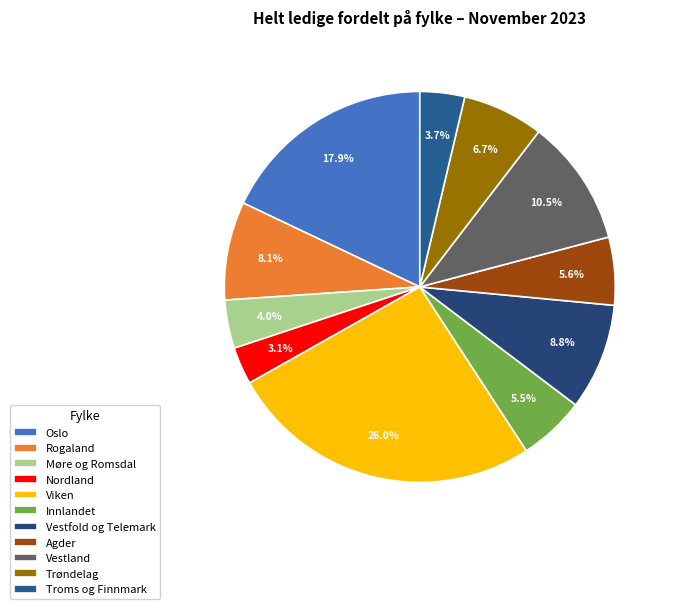

What portion of the pie excludes Rogaland?

91.9%